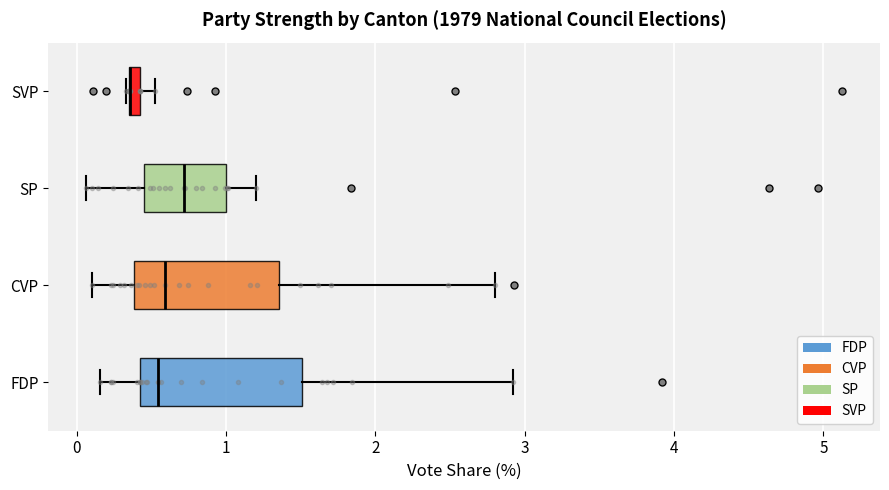

Where does the median line of the box for CVP sit on the x-axis? The values are not printed on the chart, so give them approximately, as read against the axis.

0.6